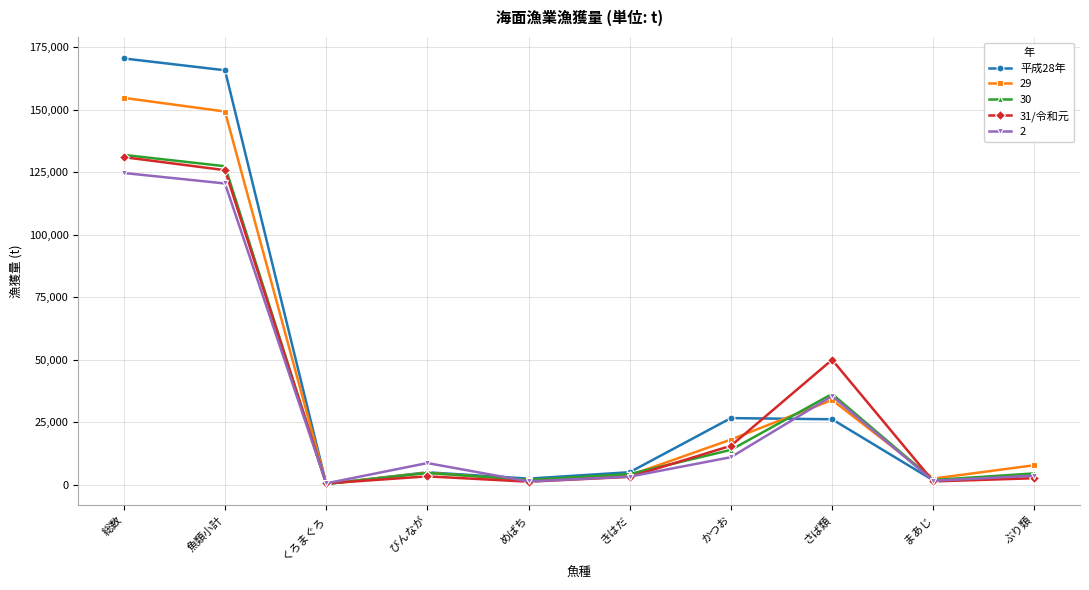

True or false: 31/令和元 has more than 0 interior local peaks.

True